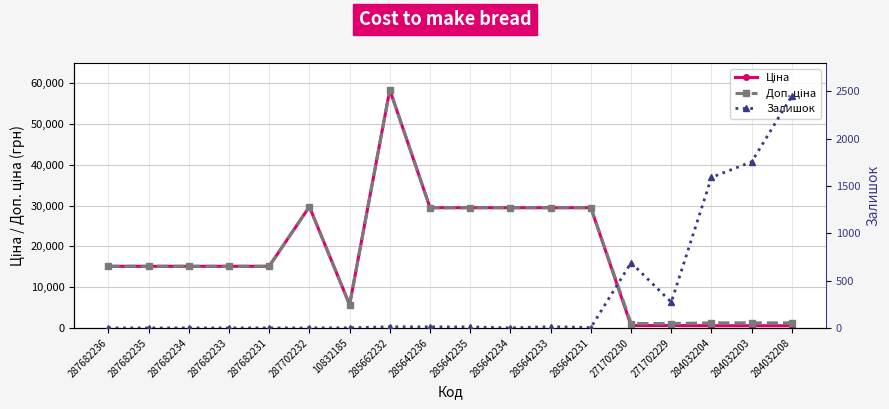

Reading right to left, what are all the values shown in this chart?

Ціна: 284032208=539.0	284032203=539.0	284032204=539.0	271702229=589.9	271702230=589.9	285642231=29491.5	285642233=29491.5	285642234=29491.5	285642235=29491.5	285642236=29491.5	285662232=58426.5	10832185=5673.8	287702232=29747.2	287682231=15120.0	287682233=15120.0	287682234=15120.0	287682235=15120.0	287682236=15120.0
Доп. ціна: 284032208=1235.4	284032203=1235.4	284032204=1235.4	271702229=1081.7	271702230=1081.7	285642231=29491.5	285642233=29491.5	285642234=29491.5	285642235=29491.5	285642236=29491.5	285662232=58426.5	10832185=5673.8	287702232=29747.2	287682231=15120.0	287682233=15120.0	287682234=15120.0	287682235=15120.0	287682236=15120.0
Залишок: 284032208=2453.0	284032203=1756.0	284032204=1591.0	271702229=272.0	271702230=690.0	285642231=4.0	285642233=13.0	285642234=0.0	285642235=11.0	285642236=11.0	285662232=12.0	10832185=1.0	287702232=0.0	287682231=0.0	287682233=0.0	287682234=0.0	287682235=0.0	287682236=0.0